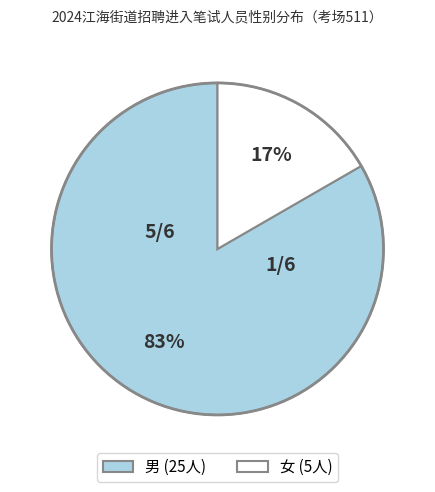

Is the sum of 男 and 女 greater than half?

Yes